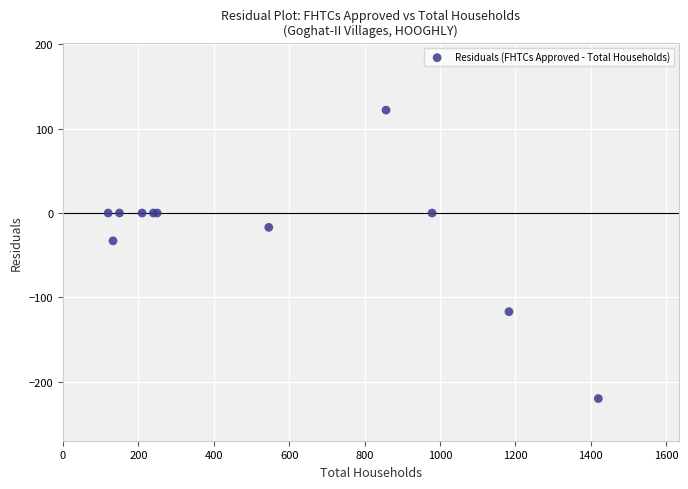

What Y value in the scatter plot is closest to -49?

-33